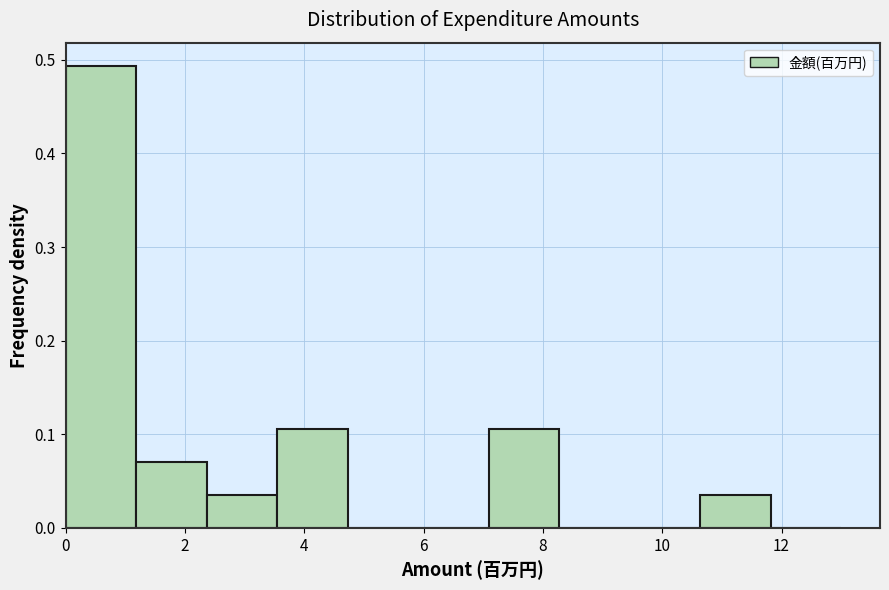

Reading left to right, list every bar in this chart as the range it spans on the x-axis followed by its height. Neither the bar edges nor the heights are printed on the chart, so give them approximately, as read against the axes.

0.0 to 1.2: 0.49
1.2 to 2.4: 0.07
2.4 to 3.6: 0.04
3.6 to 4.8: 0.11
4.8 to 6.0: 0
6.0 to 7.0: 0
7.0 to 8.2: 0.11
8.2 to 9.4: 0
9.4 to 10.6: 0
10.6 to 11.8: 0.04
11.8 to 13.0: 0